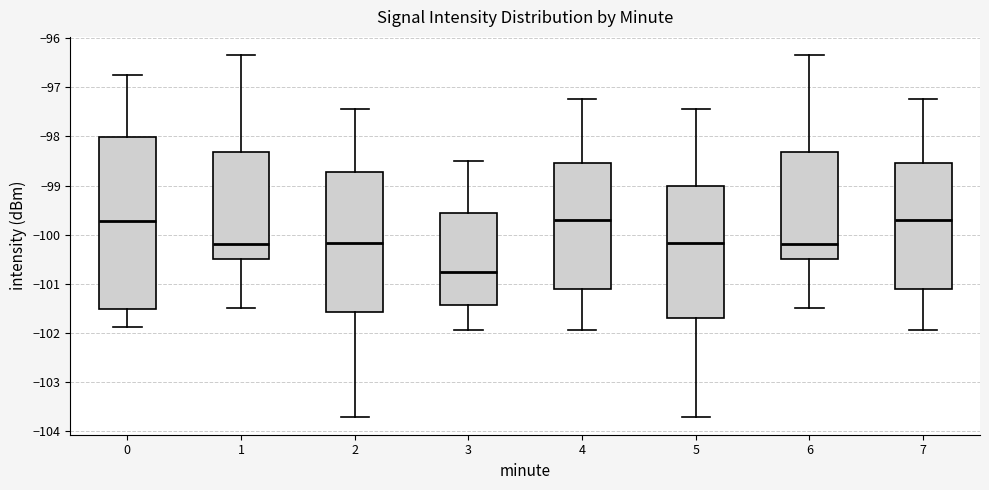

Reading left to right, read every box against the y-axis: the position of its median line, the range the box covers, and the ends of its whiskers. The values are not printed on the chart, so give them approximately, as read against the axis.

0: median -99.7, box -101.5 to -98.0, whiskers -101.9 to -96.7
1: median -100.2, box -100.5 to -98.3, whiskers -101.5 to -96.3
2: median -100.2, box -101.6 to -98.7, whiskers -103.7 to -97.4
3: median -100.8, box -101.4 to -99.6, whiskers -101.9 to -98.5
4: median -99.7, box -101.1 to -98.5, whiskers -101.9 to -97.2
5: median -100.2, box -101.7 to -99.0, whiskers -103.7 to -97.4
6: median -100.2, box -100.5 to -98.3, whiskers -101.5 to -96.3
7: median -99.7, box -101.1 to -98.5, whiskers -101.9 to -97.2